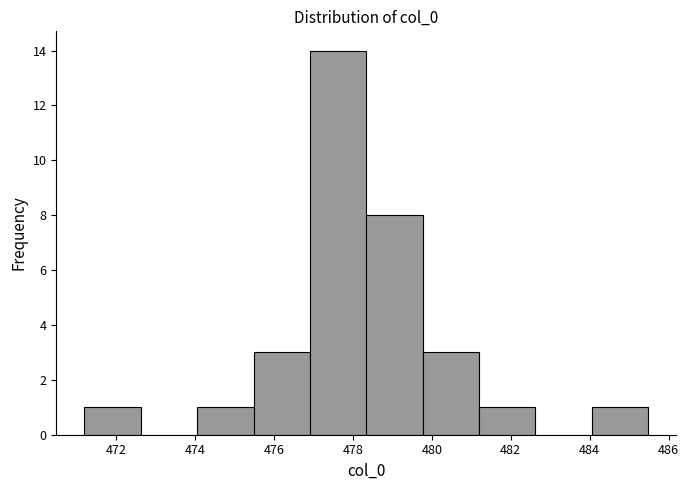

Which range on the x-axis has the tallest bar?

477.0 to 478.4